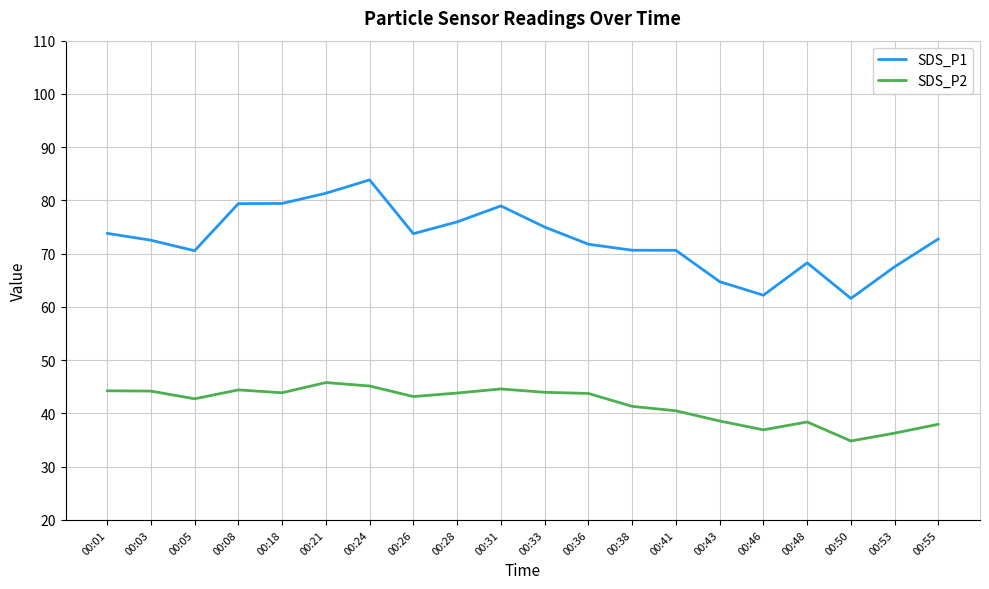

What is the approximate value of SDS_P2 at 00:33?

44.0